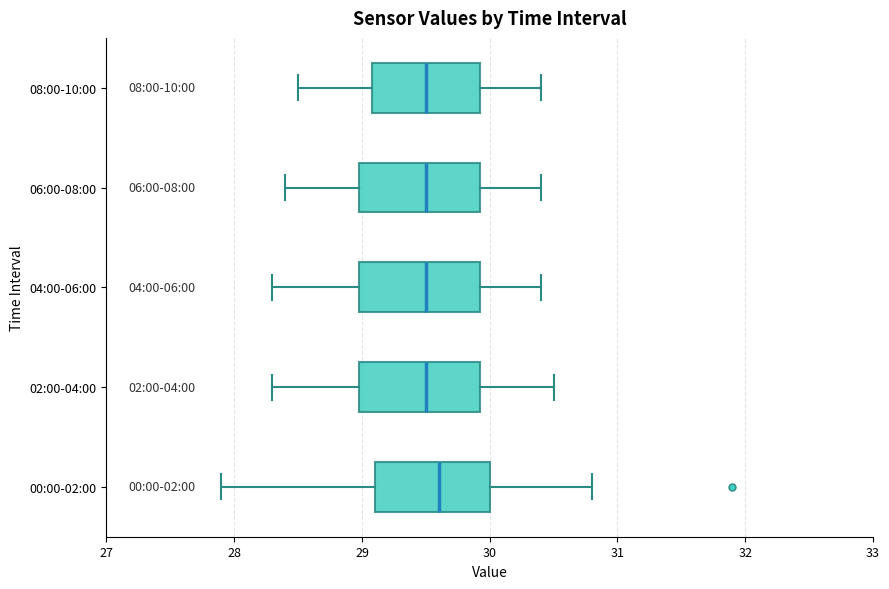

Where does the median line of the box for 04:00-06:00 sit on the x-axis? The values are not printed on the chart, so give them approximately, as read against the axis.

29.5